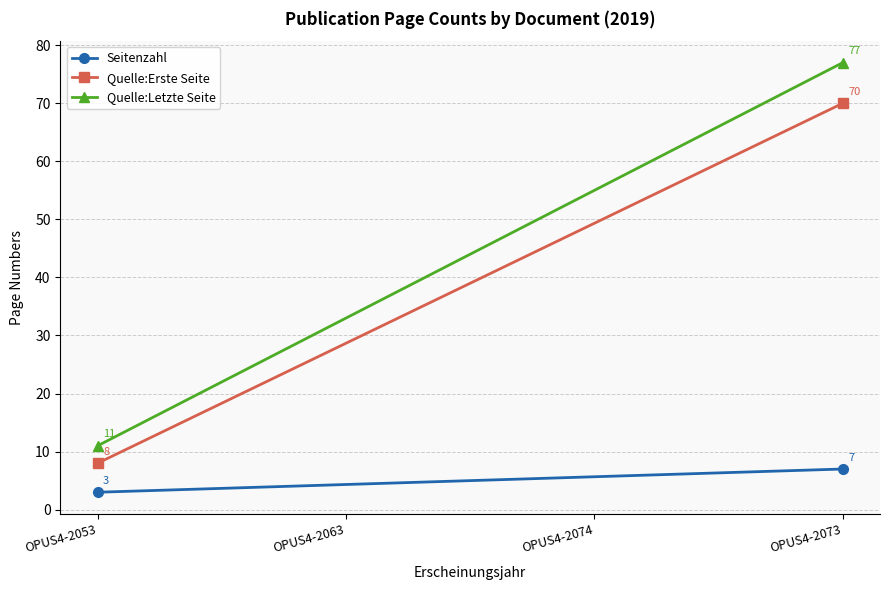

What are all the series names shown in the legend?

Seitenzahl, Quelle:Erste Seite, Quelle:Letzte Seite